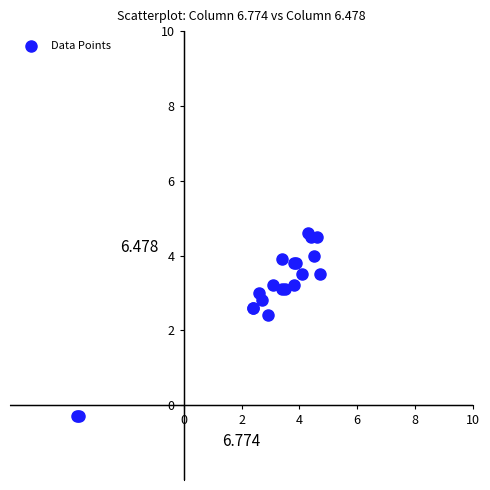

What Y value in the scatter plot is closest to 2?

2.4